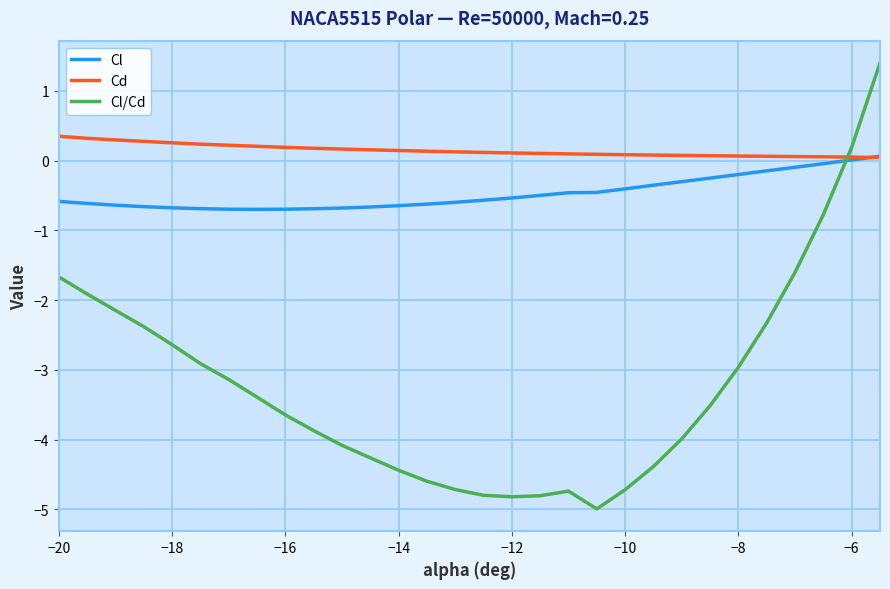

List the series in order of their peak value, lowest first.

Cl, Cd, Cl/Cd